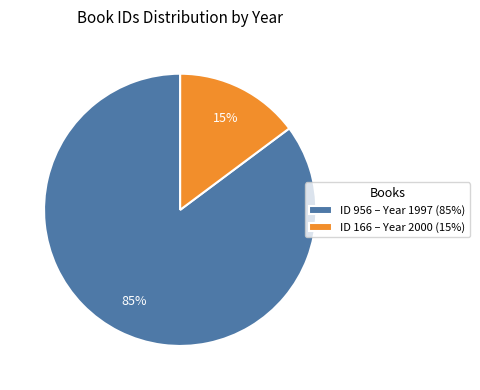

Is it true that ID 956 – Year 1997 (85%) is 85% of the pie?

True